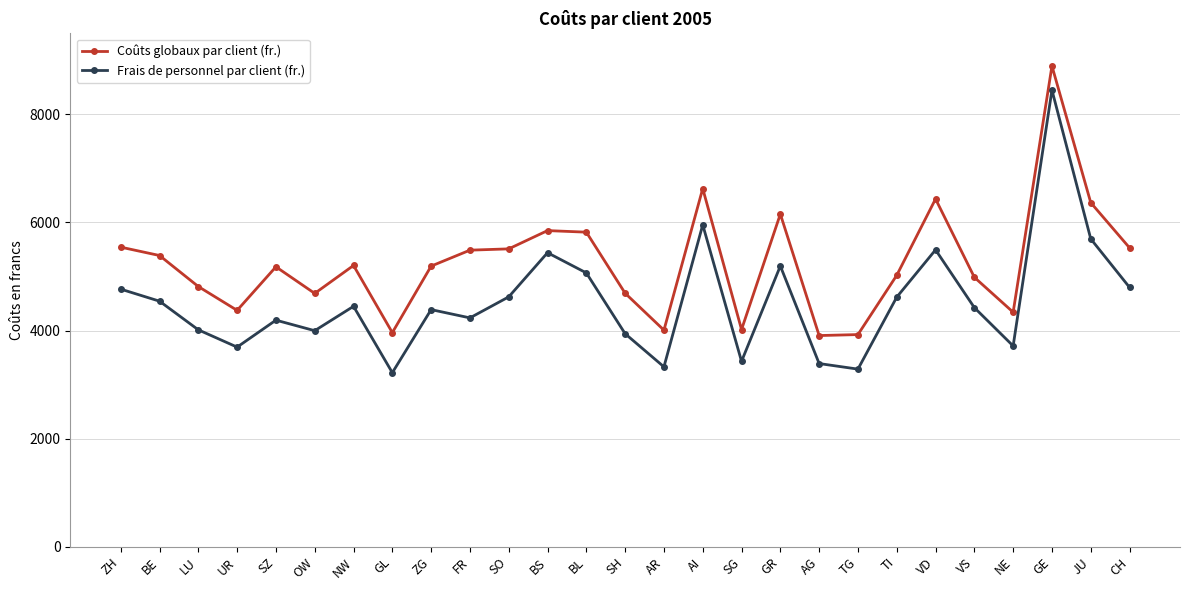

Which series has the widest spread of values?

Frais de personnel par client (fr.)